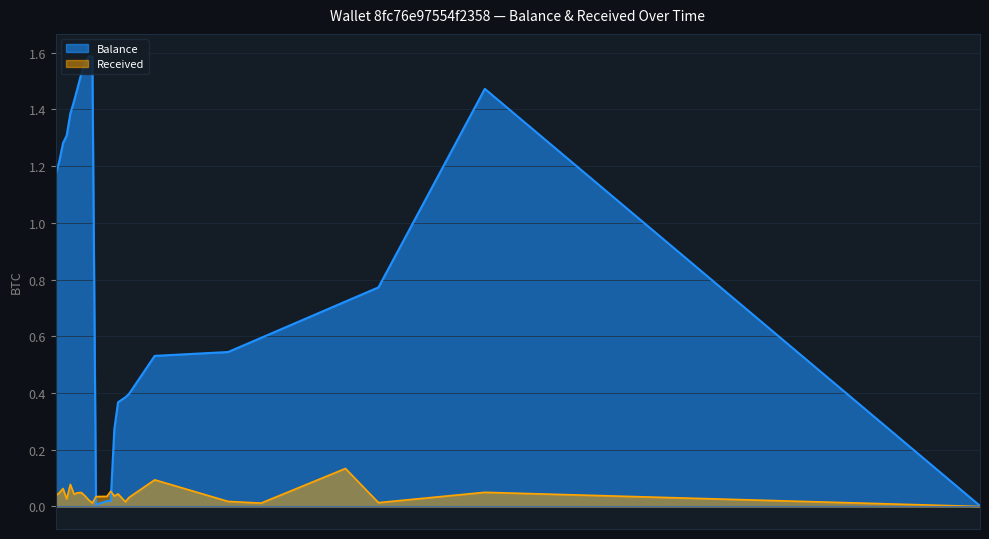

What is the difference between the Balance values at 2014-05-06 and 2014-04-17?

0.8